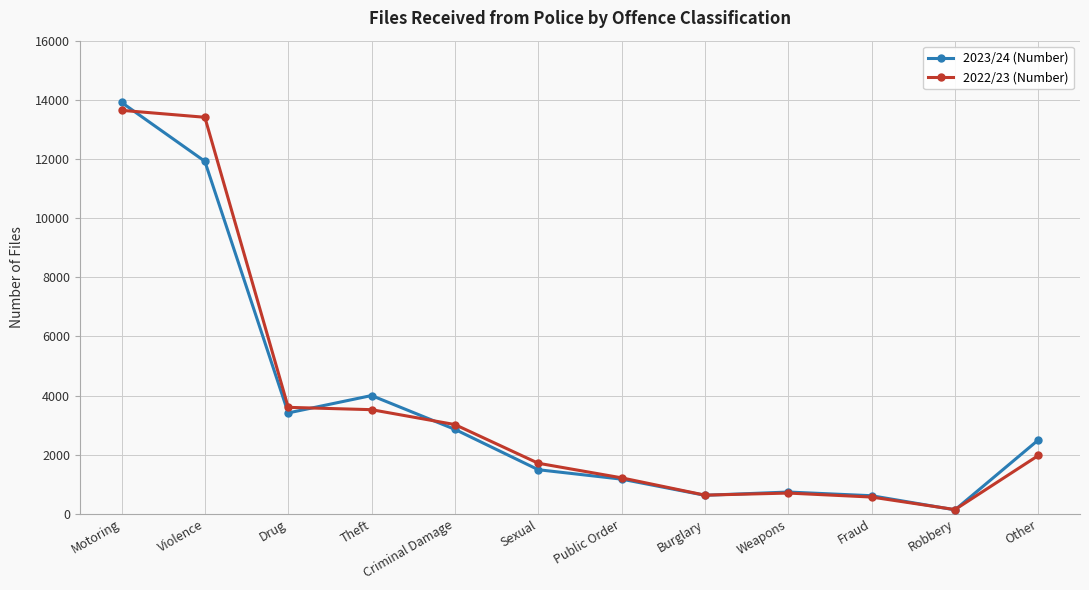

What are all the series names shown in the legend?

2023/24 (Number), 2022/23 (Number)